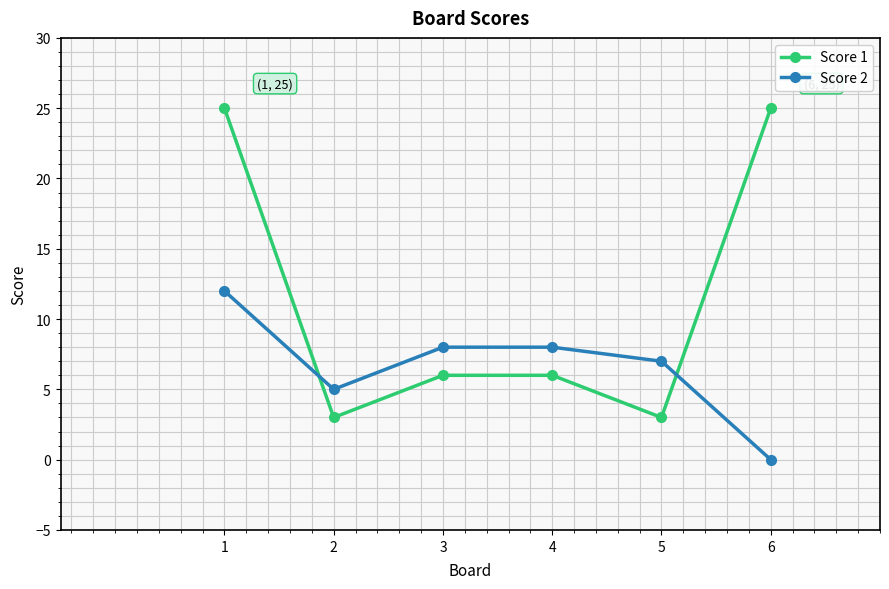

At 6, list the series in order from smallest to largest.

Score 2, Score 1